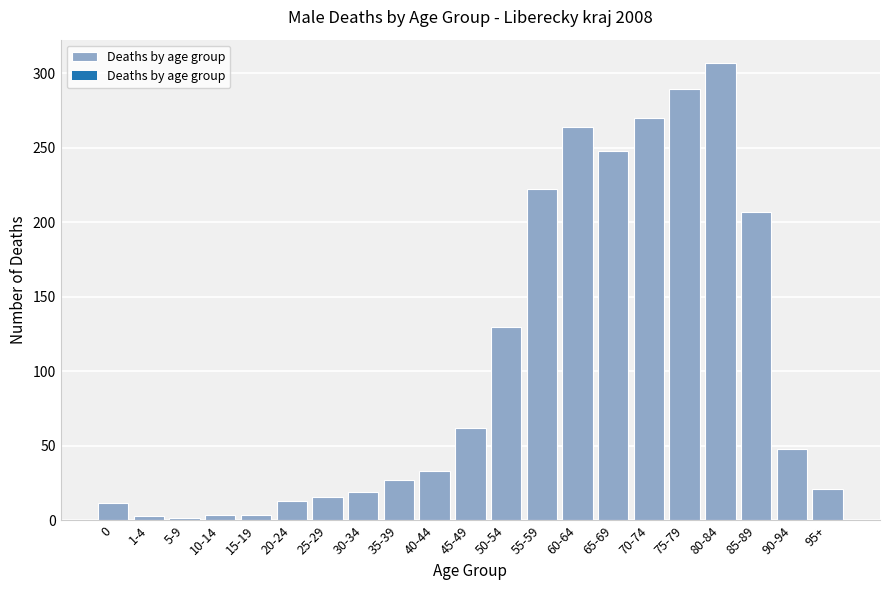

What is the maximum value shown in the chart?

307